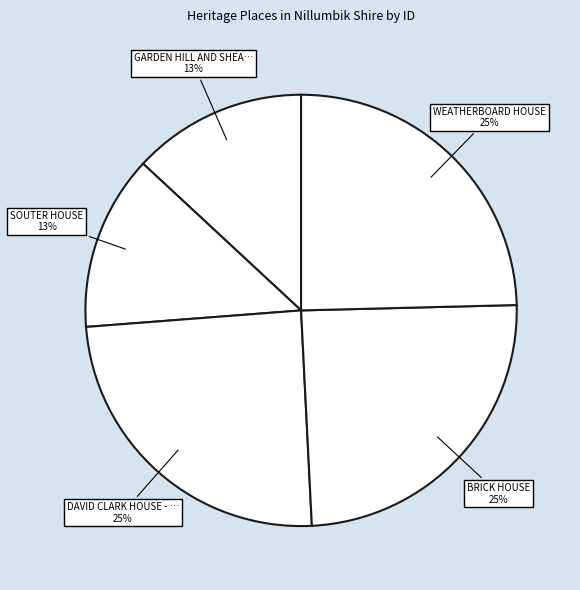

Rank the categories by value from lowest to highest.

GARDEN HILL AND SHEARING SHED, SOUTER HOUSE, DAVID CLARK HOUSE - SHOESTRING, BRICK HOUSE, WEATHERBOARD HOUSE